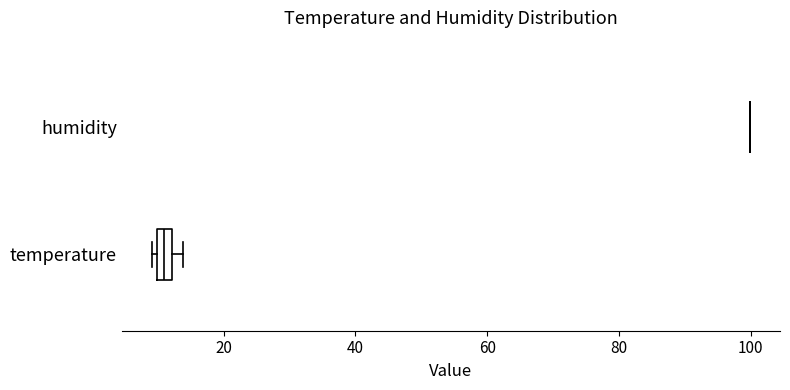

Which box is the widest, from its left edge to its right edge?

temperature